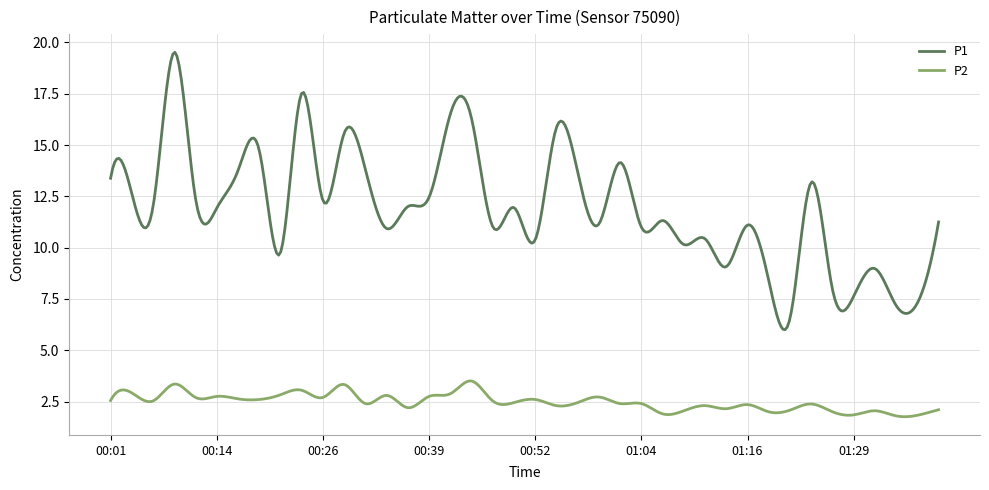

Rank the series by their maximum value, from highest to lowest.

P1, P2